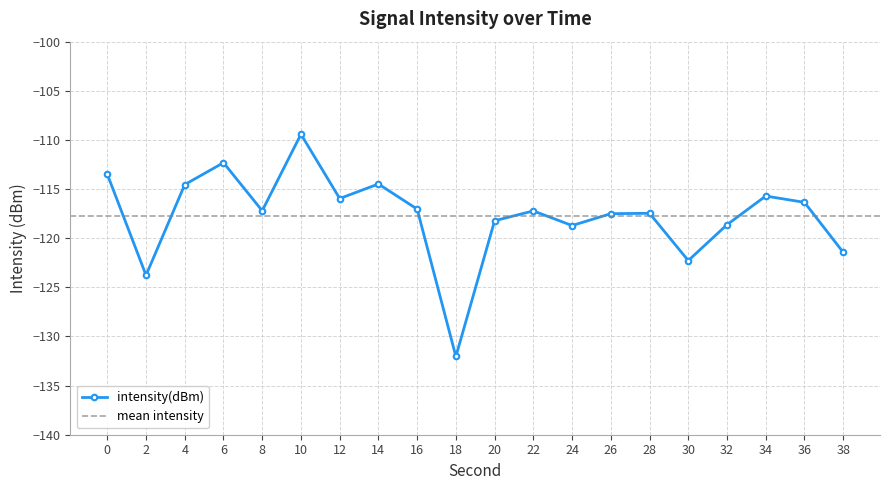

What is the value of the 5th point from the left?

-117.2